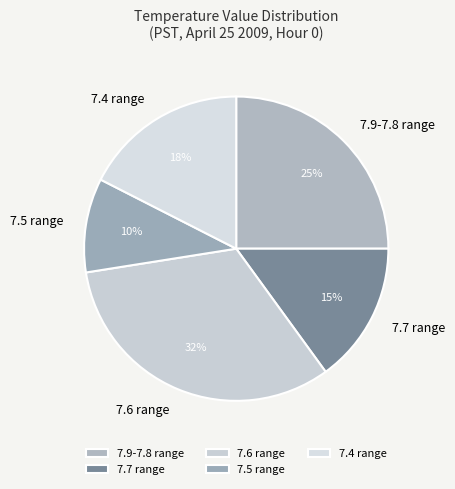

To the nearest percent, what is the average slice percentage?

20%